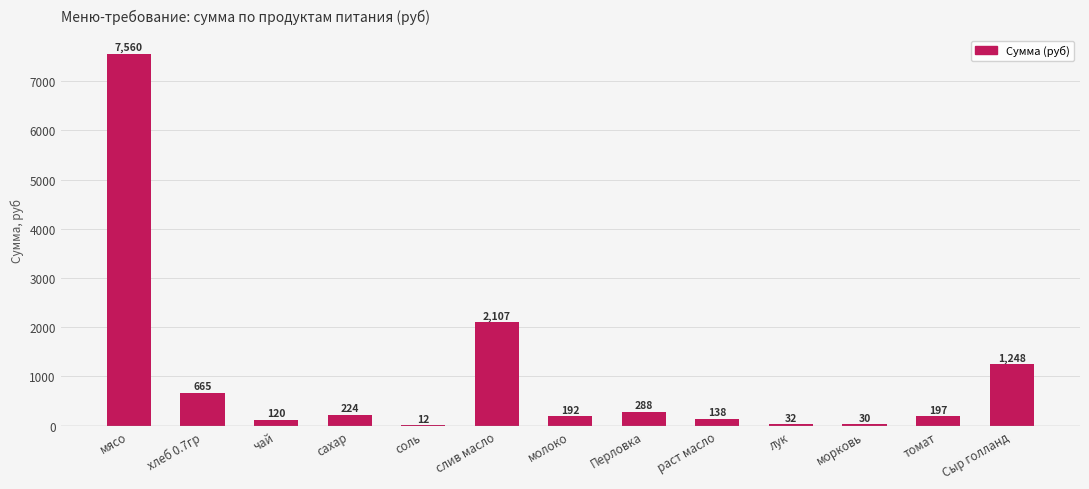

The value at чай is 120.0. True or false?

True